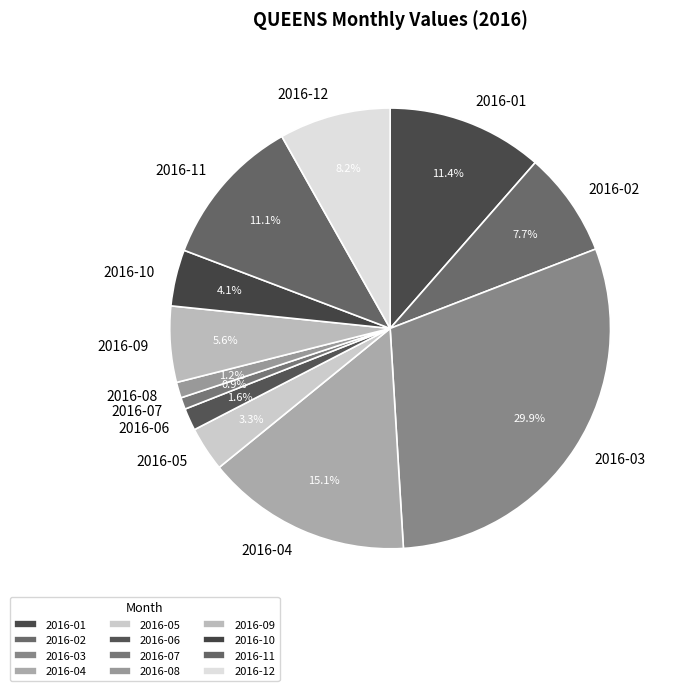

To the nearest percent, what is the average slice percentage?

8%